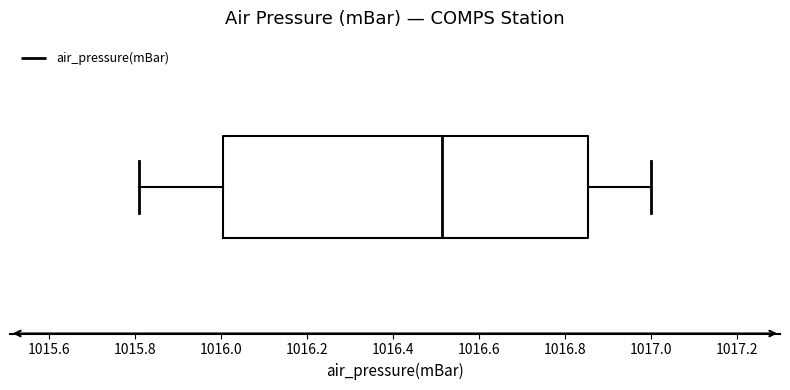

Transcribe this box plot: give where the median line is, the range the box spans, and where the two whiskers end, as read against the x-axis. The values are not printed on the chart, so give them approximately, as read against the axis.

median 1016.52, box 1016.00 to 1016.86, whiskers 1015.82 to 1017.00